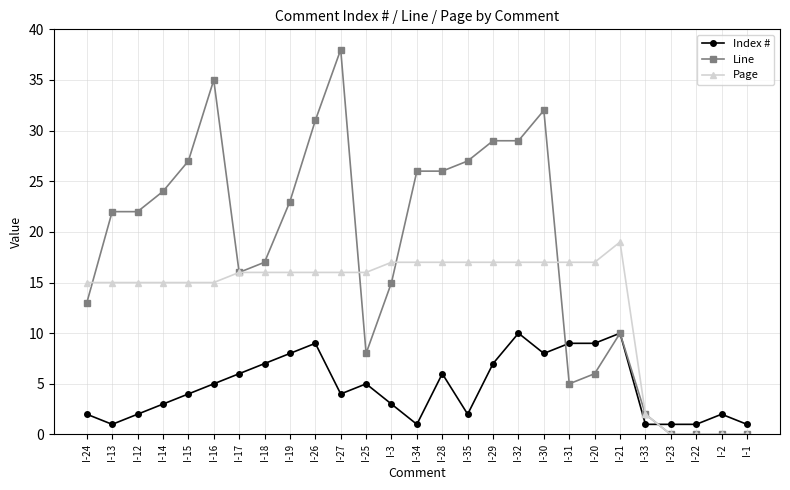

How many intersections are there between Index # and Page?

1